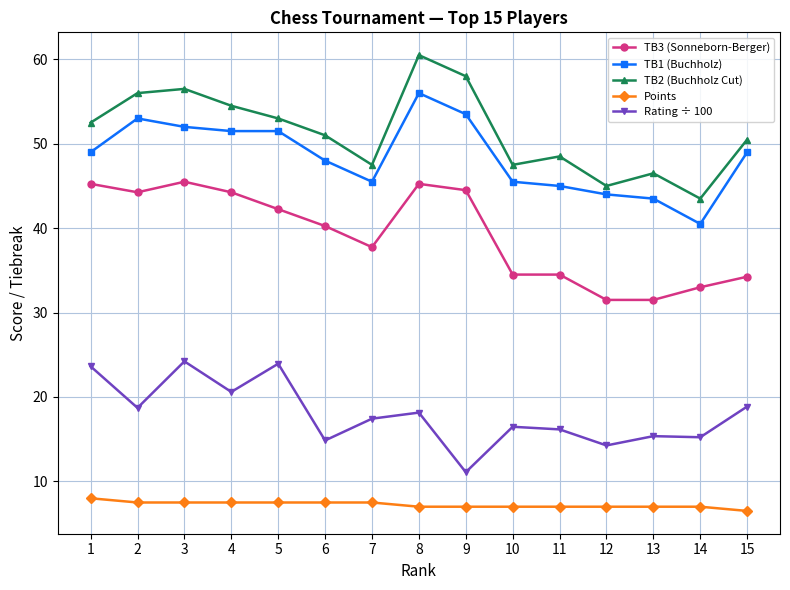

The value of TB1 (Buchholz) at 3 is 70.1. True or false?

False